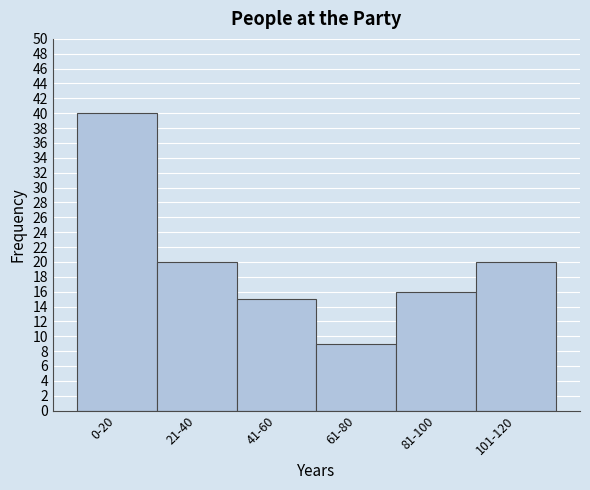

Reading left to right, transcribe all the data shown in this chart.

40	20	15	9	16	20